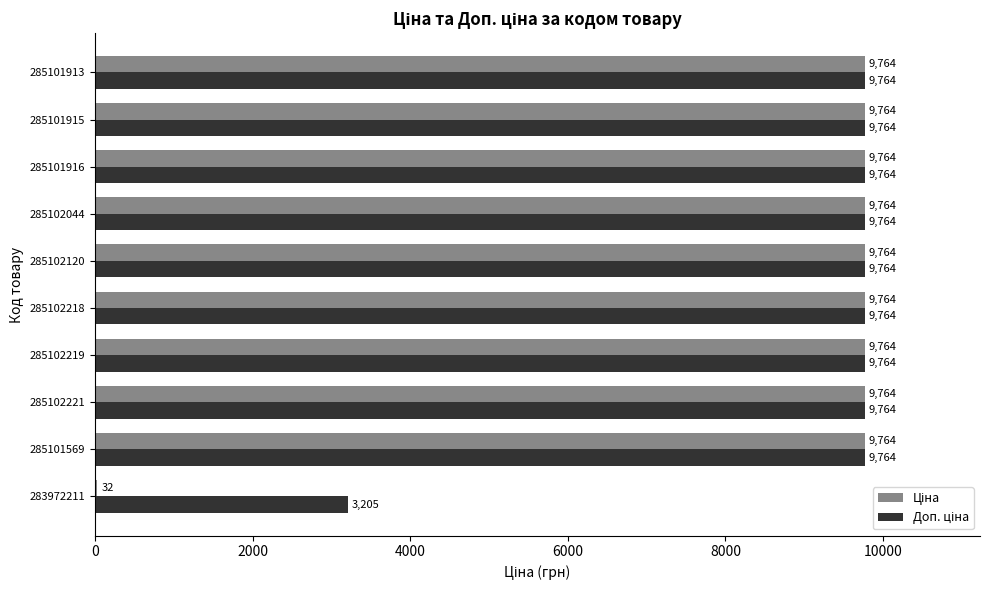

What is the maximum value shown in the chart?

9764.4